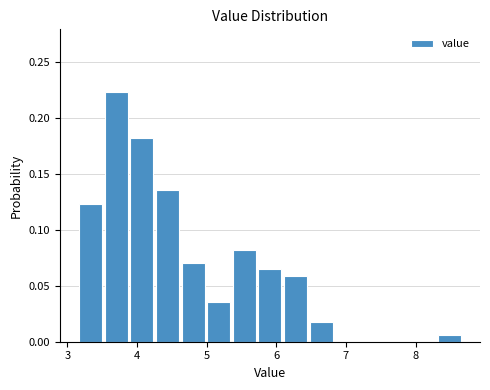

Read against the x-axis, roughly where is the centre of the tallest bar?

3.7